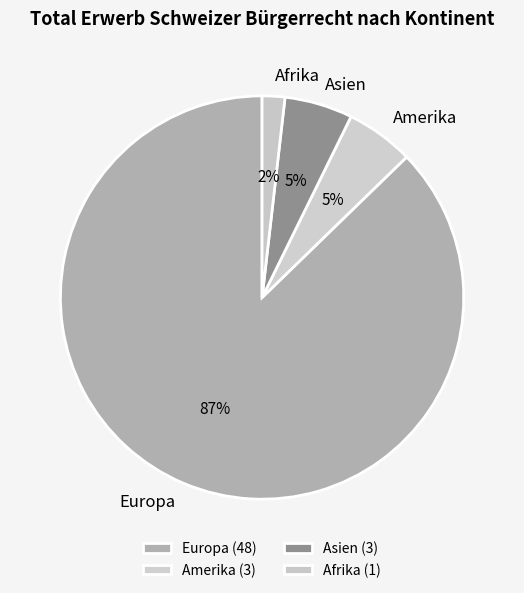

Between Asien and Europa, which is larger?

Europa